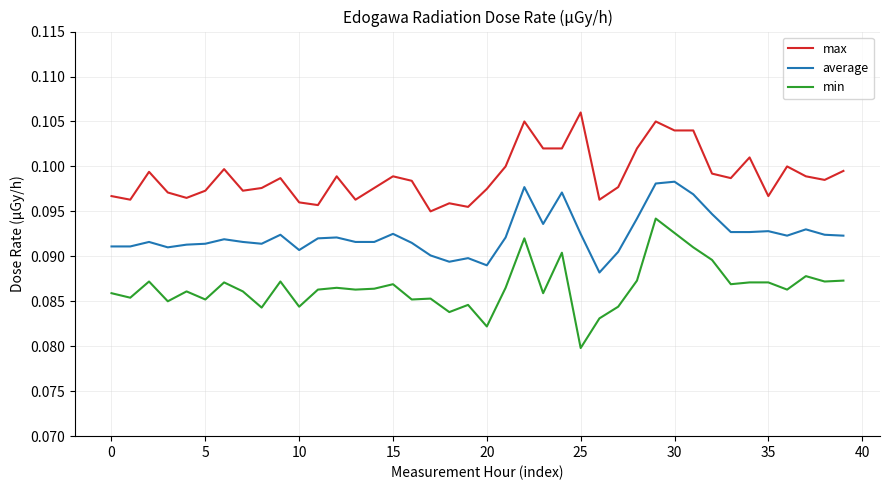

Which series has the largest total across all categories?

max